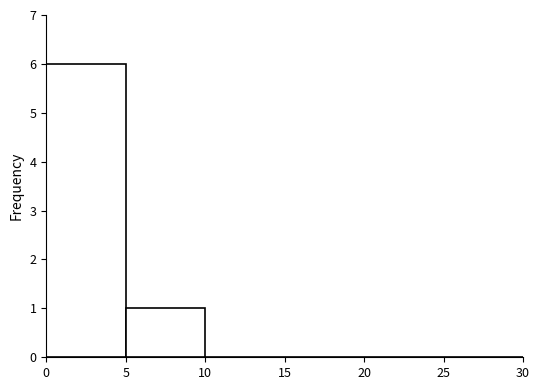

Which range on the x-axis has the tallest bar?

0 to 5